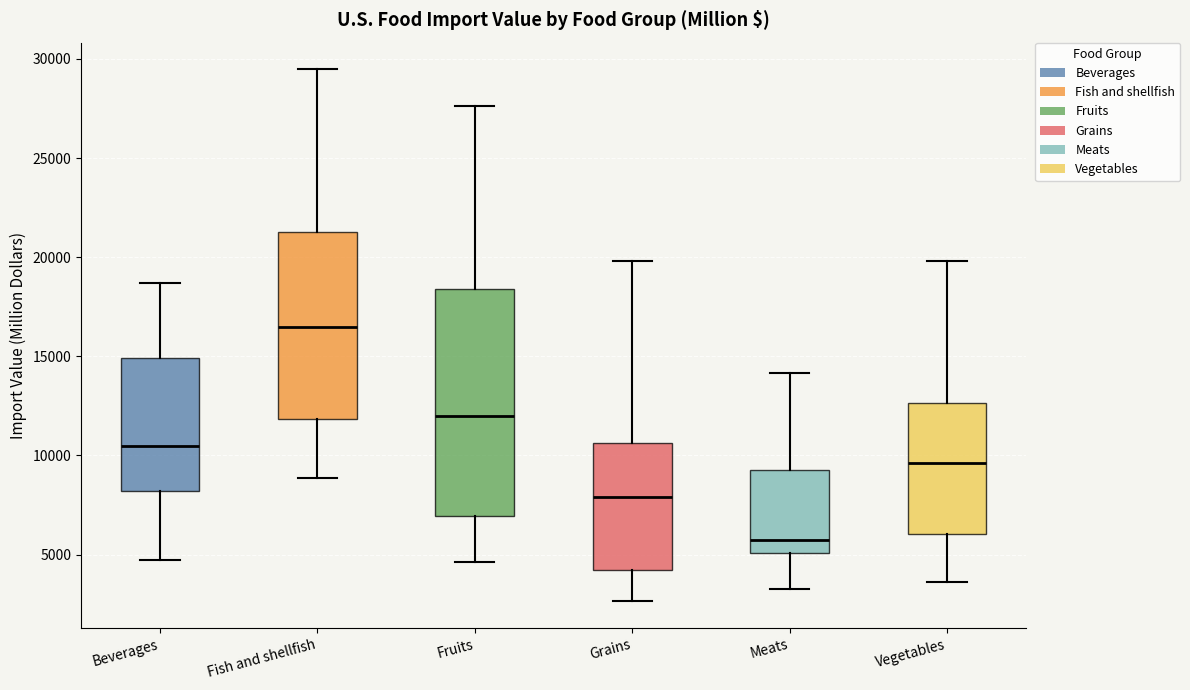

Comparing the boxes themselves (not the whiskers), which one is the tallest?

Fruits